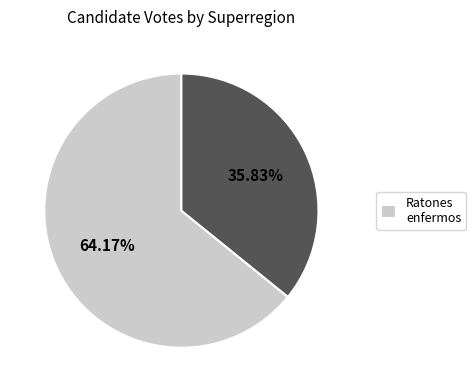

How many slices are in this pie chart?

2